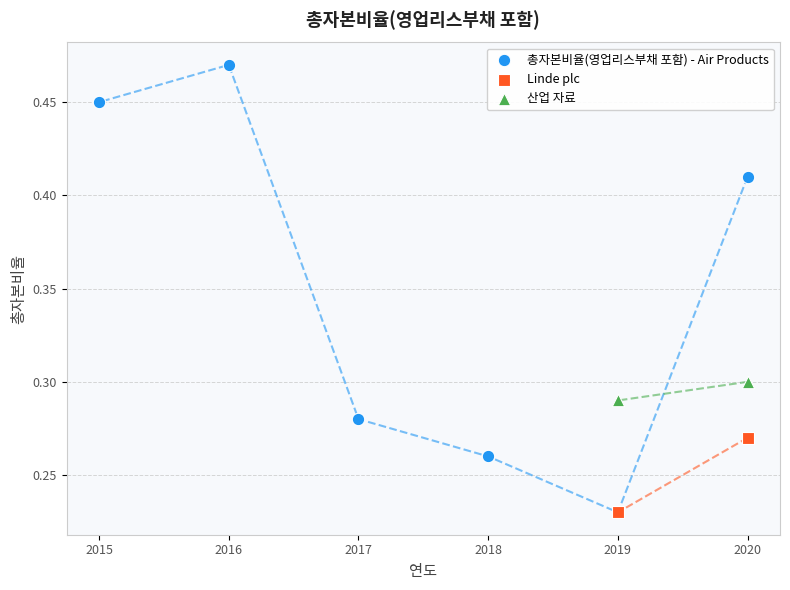

What are all the series names shown in the legend?

총자본비율(영업리스부채 포함) - Air Products, Linde plc, 산업 자료